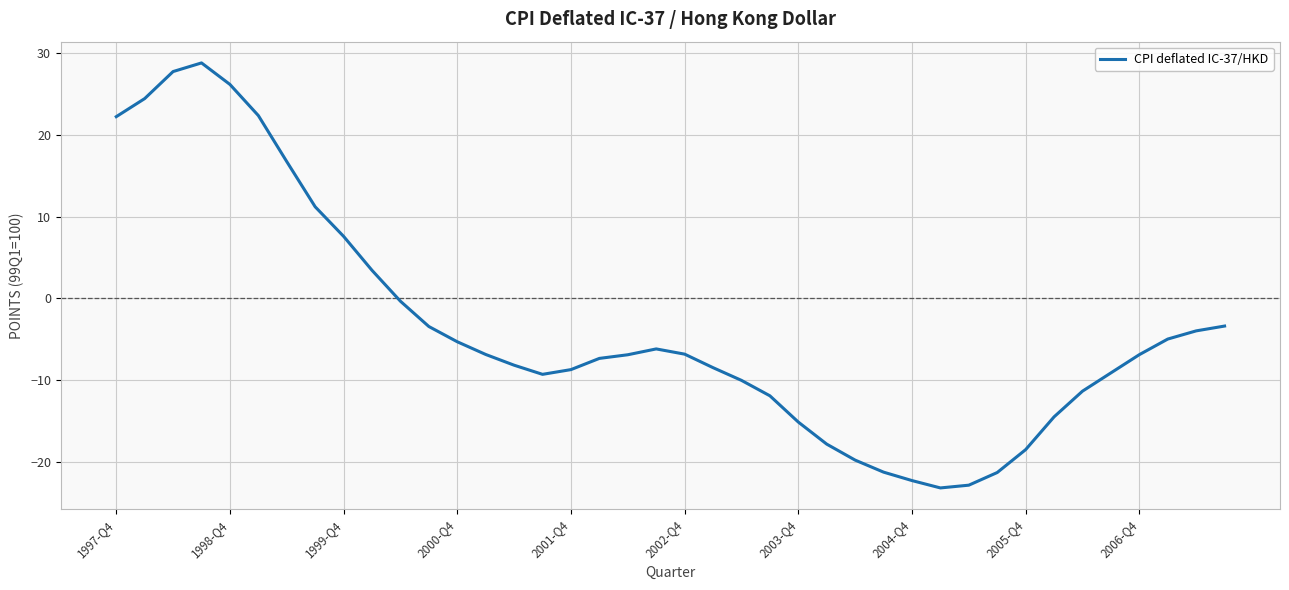

What is the greatest value displayed?

28.8